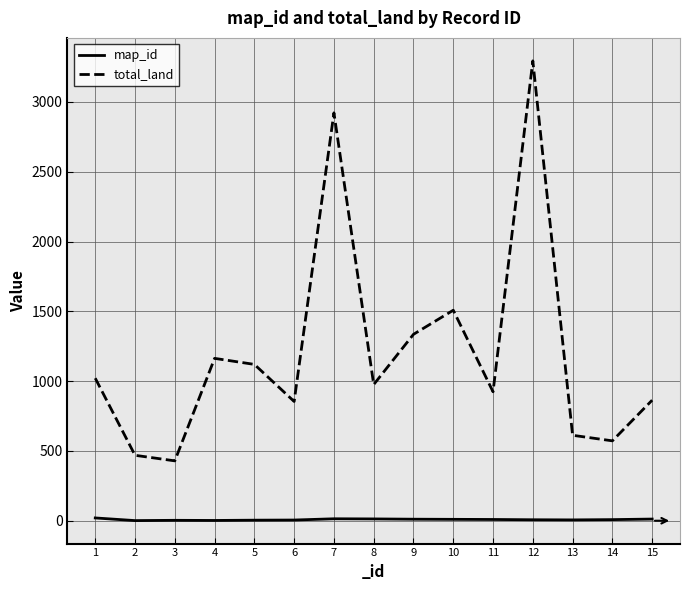

Where does the map_id series first go above 8?

1